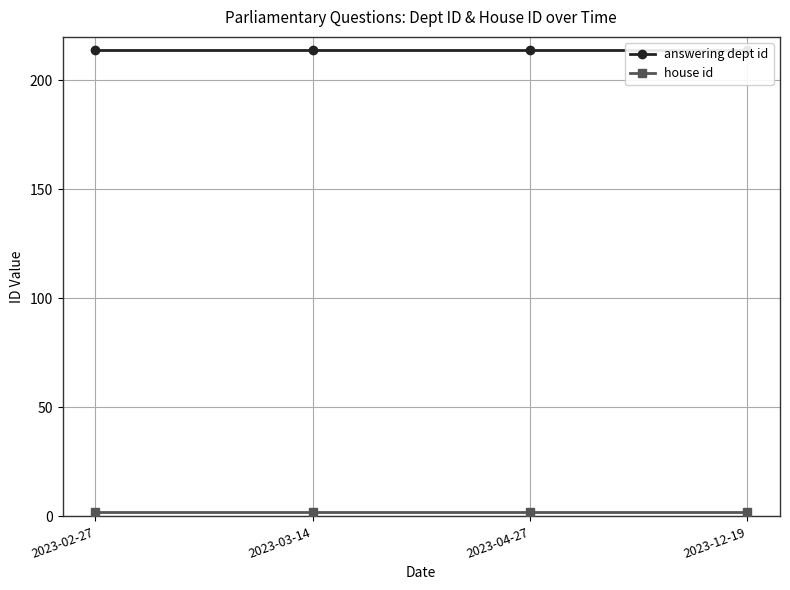

Rank the categories by answering dept id value from highest to lowest.

2023-02-27, 2023-03-14, 2023-04-27, 2023-12-19